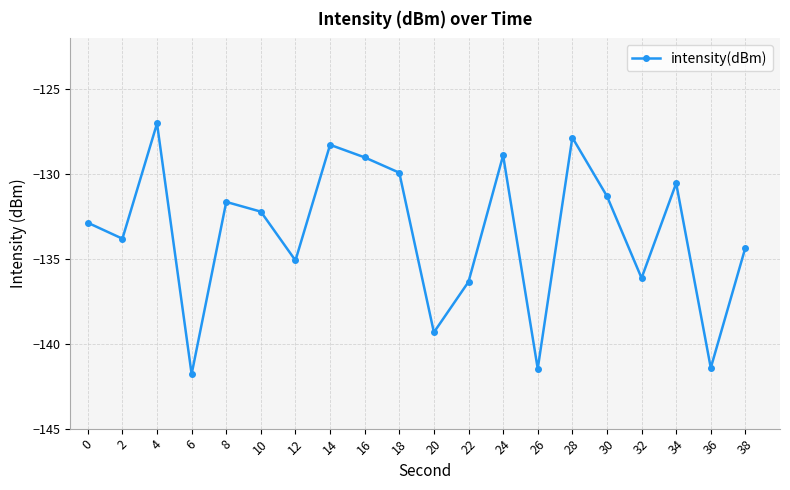

How many lines are shown in the chart?

1